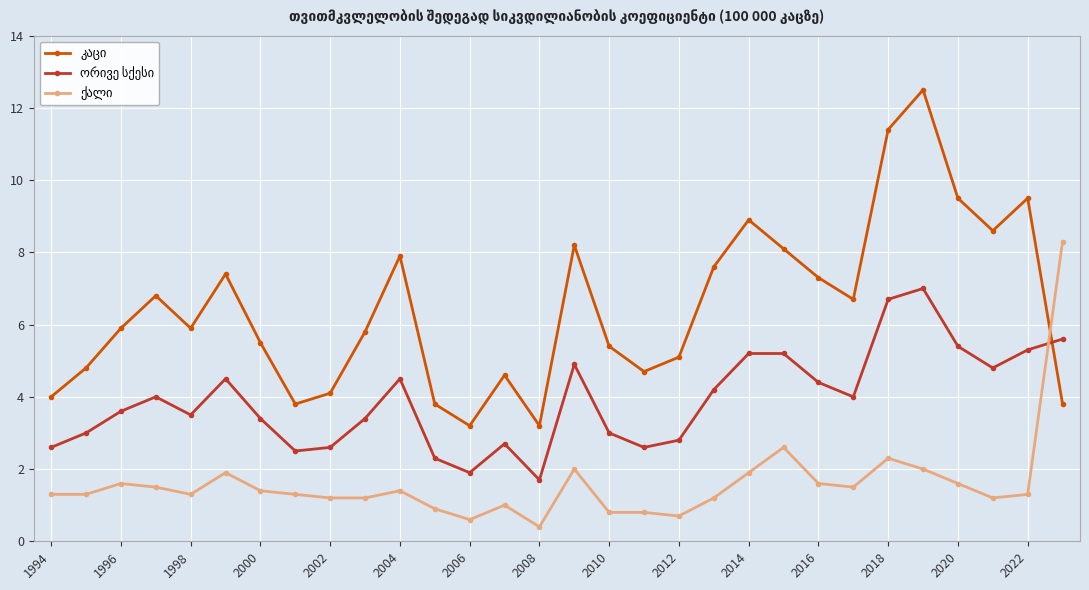

What is the greatest value displayed?

12.5